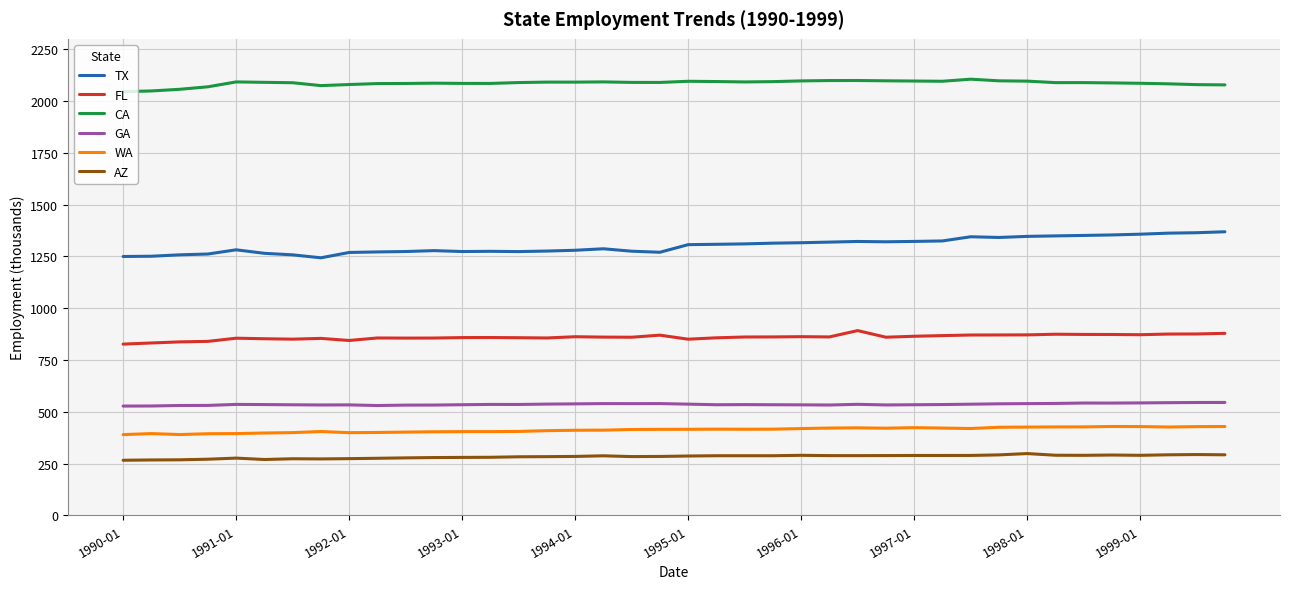

In FL, how many points are lower than both neighbors (excluding endpoints)?

9